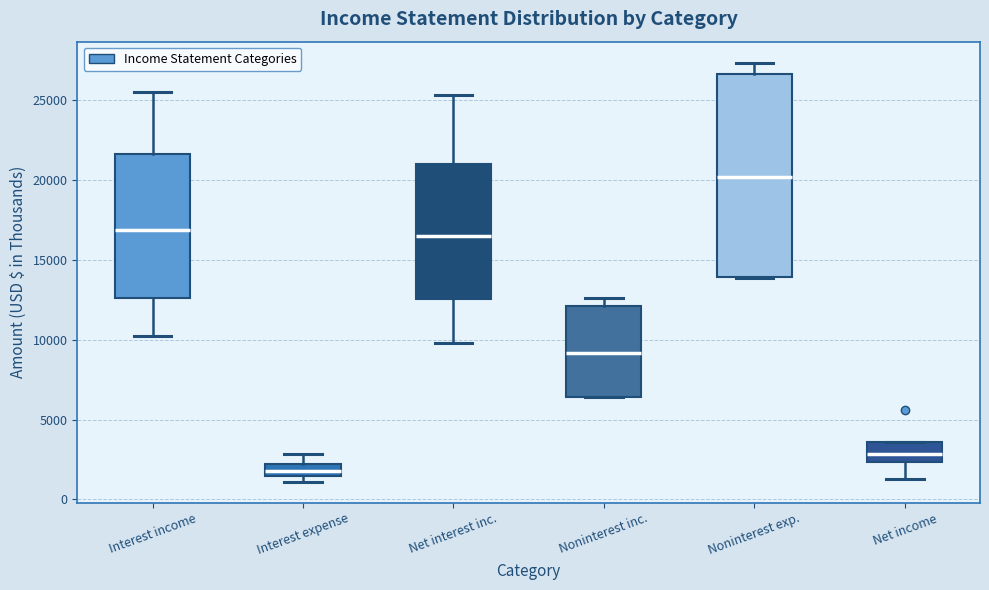

Where is the upper edge of the box for Interest expense on the y-axis? The values are not printed on the chart, so give them approximately, as read against the axis.

2000